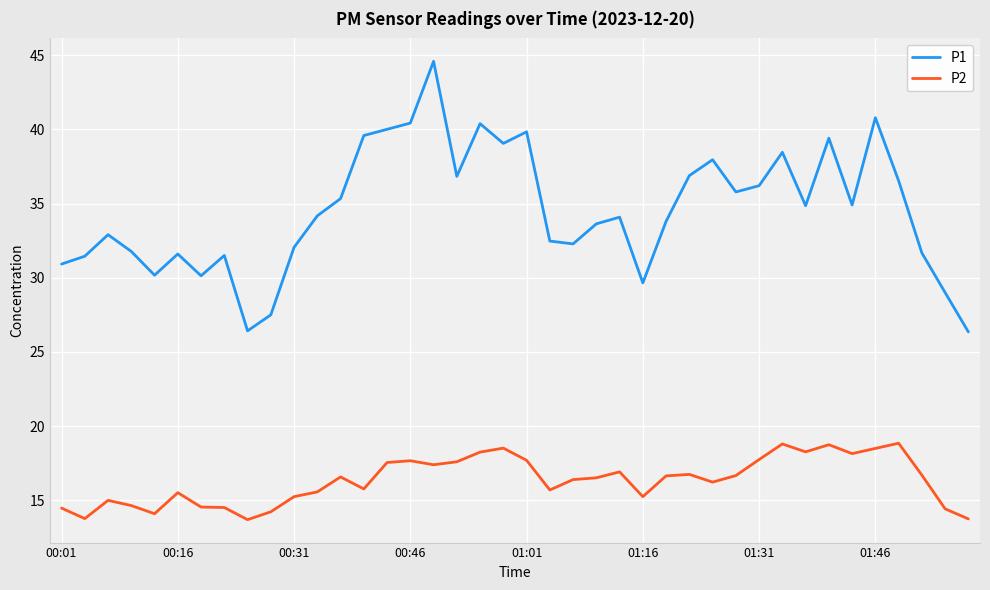

At how many categories does at least one series exceed 25?

40